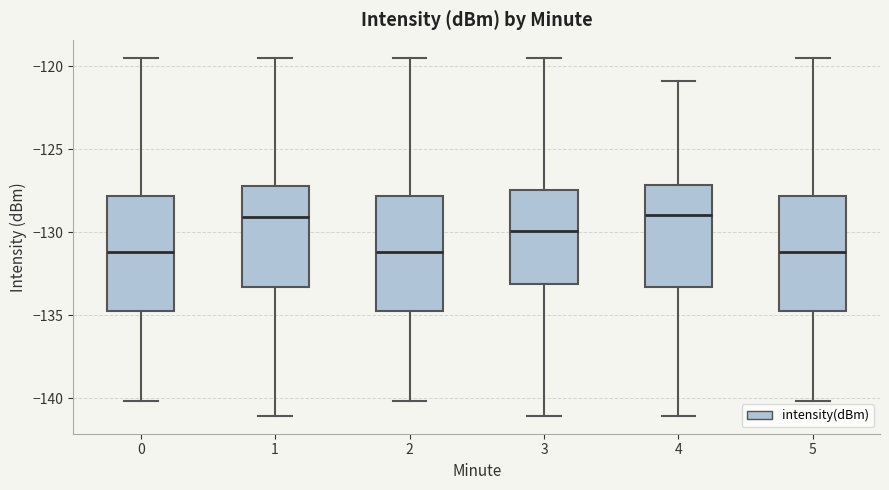

Reading left to right, transcribe this box plot: for each box, give where its median line is, the range the box spans, and where its two whiskers end, as read against the y-axis. The values are not printed on the chart, so give them approximately, as read against the axis.

0: median -131.0, box -134.5 to -128.0, whiskers -140.0 to -119.5
1: median -129.0, box -133.5 to -127.0, whiskers -141.0 to -119.5
2: median -131.0, box -134.5 to -128.0, whiskers -140.0 to -119.5
3: median -130.0, box -133.0 to -127.5, whiskers -141.0 to -119.5
4: median -129.0, box -133.5 to -127.0, whiskers -141.0 to -121.0
5: median -131.0, box -134.5 to -128.0, whiskers -140.0 to -119.5